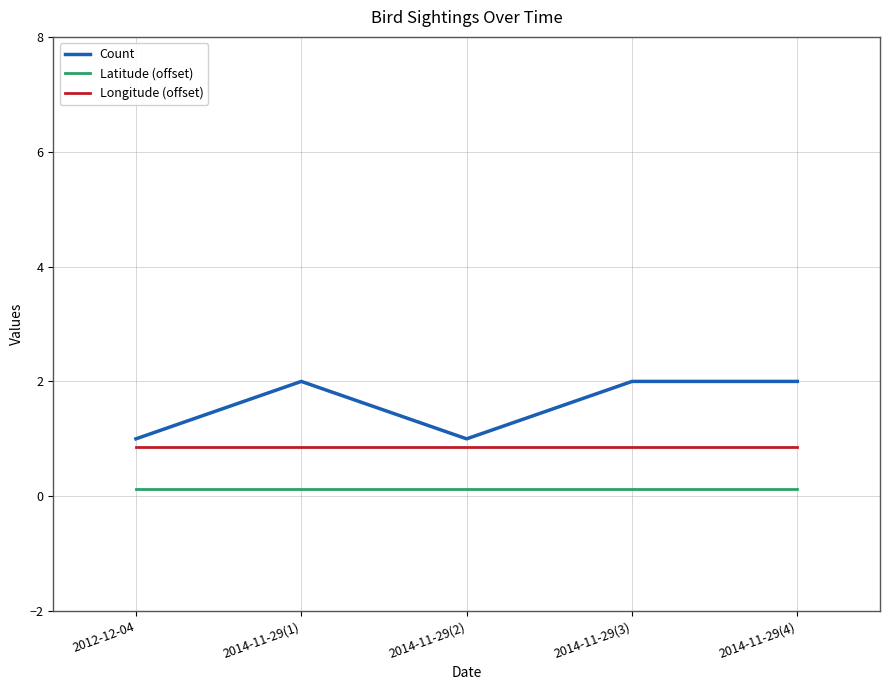

True or false: Count and Longitude (offset) intersect in this chart.

False